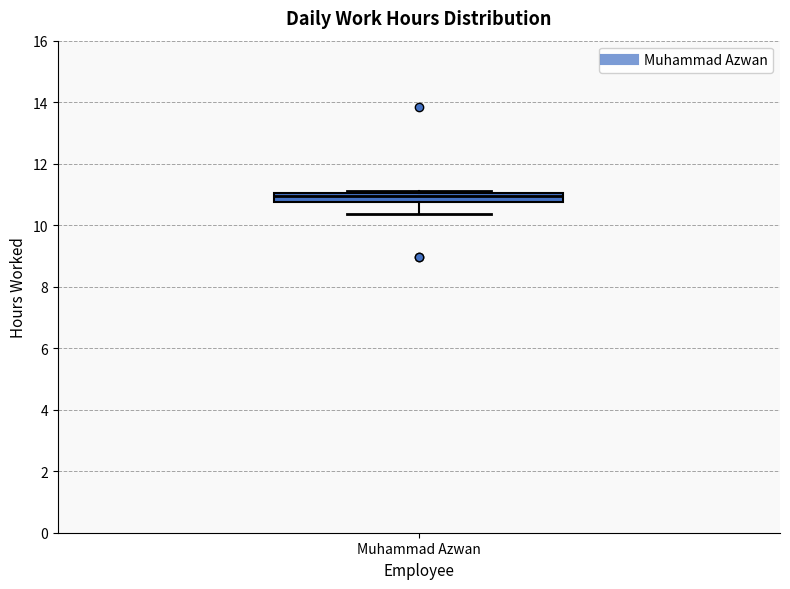

Where does the lower whisker of the box for Muhammad Azwan end on the y-axis? The values are not printed on the chart, so give them approximately, as read against the axis.

10.4